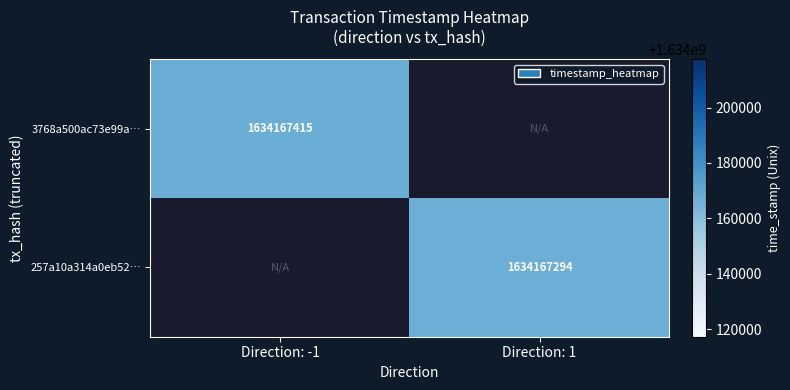

How many data points does each series have?

2